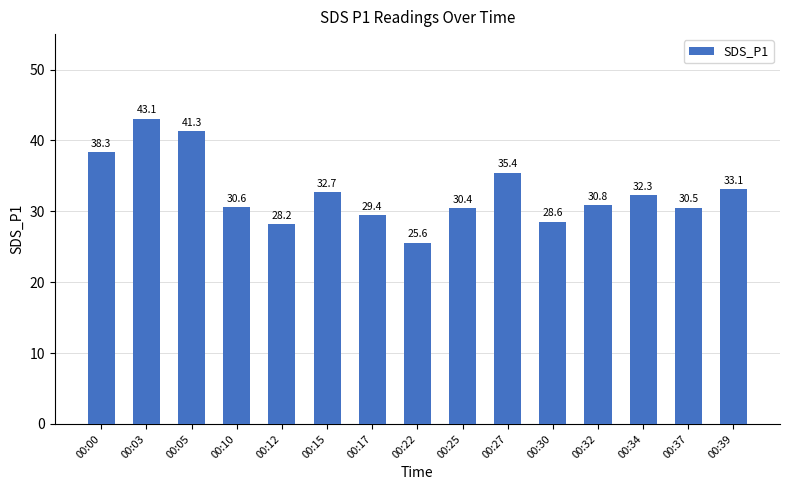

What is the ratio of the value at 00:25 to the value at 00:30?

1.1